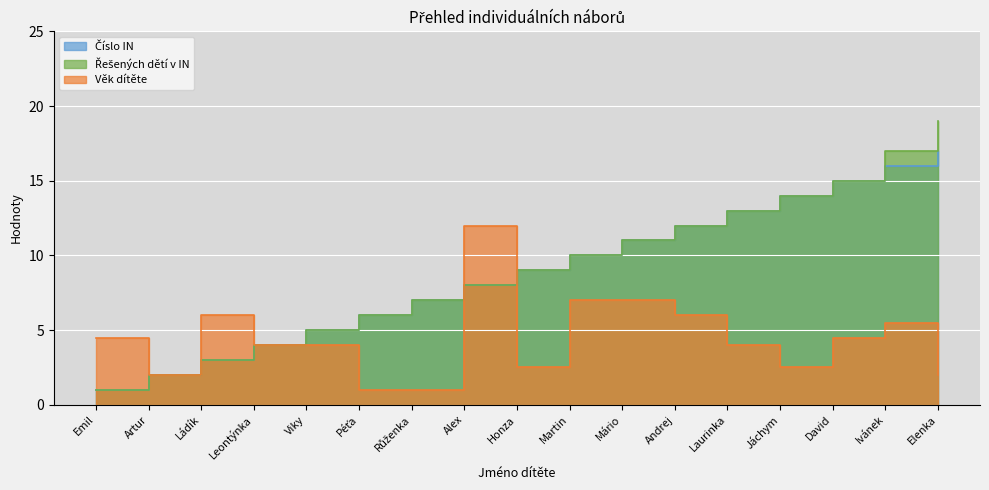

After their last crossing, which series has the higher values: Věk dítěte or Řešených dětí v IN?

Řešených dětí v IN